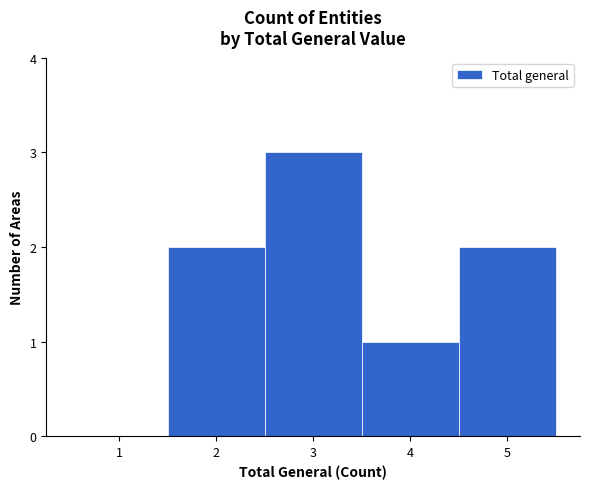

What is the height of the bar covering 2.5 to 3.5 on the x-axis? The values are not printed on the chart, so give them approximately, as read against the axis.

3